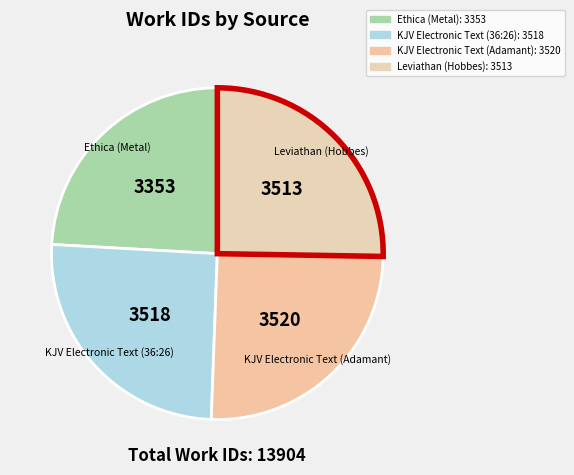

True or false: KJV Electronic Text (Adamant) accounts for 25% of the total.

True